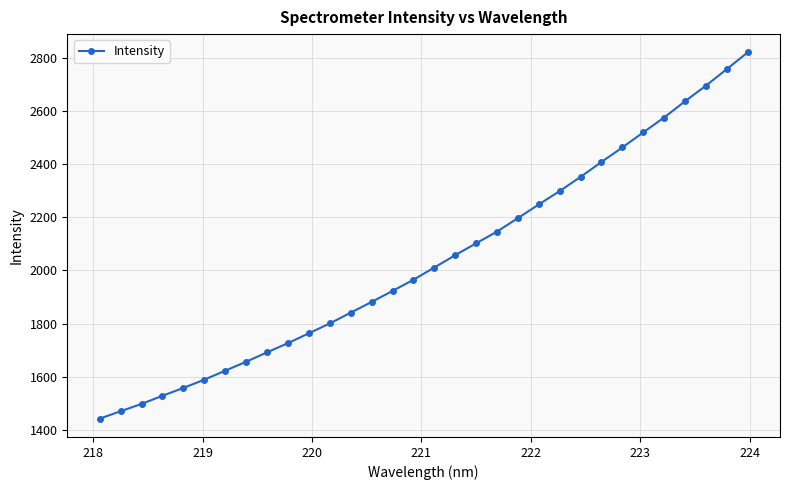

What is the average value?

2038.9